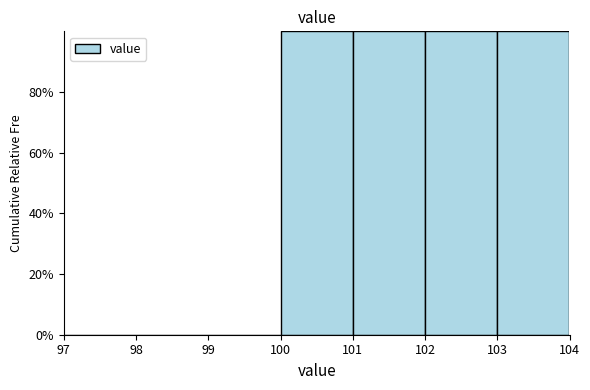

Reading left to right, list every bar in this chart as the range it spans on the x-axis followed by its height. The values are not printed on the chart, so give them approximately, as read against the axis.

97 to 98: 0
98 to 99: 0
99 to 100: 0
100 to 101: 100
101 to 102: 100
102 to 103: 100
103 to 104: 100